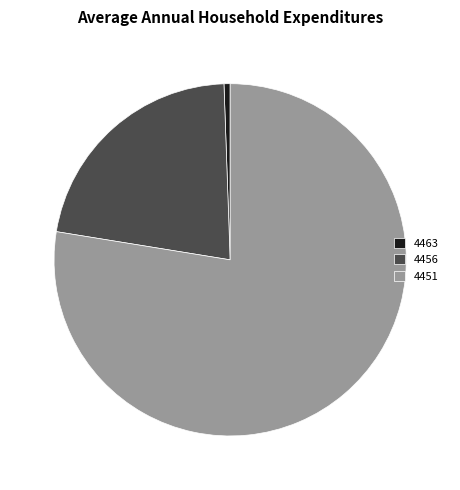

Rank the categories by value from lowest to highest.

4463, 4456, 4451